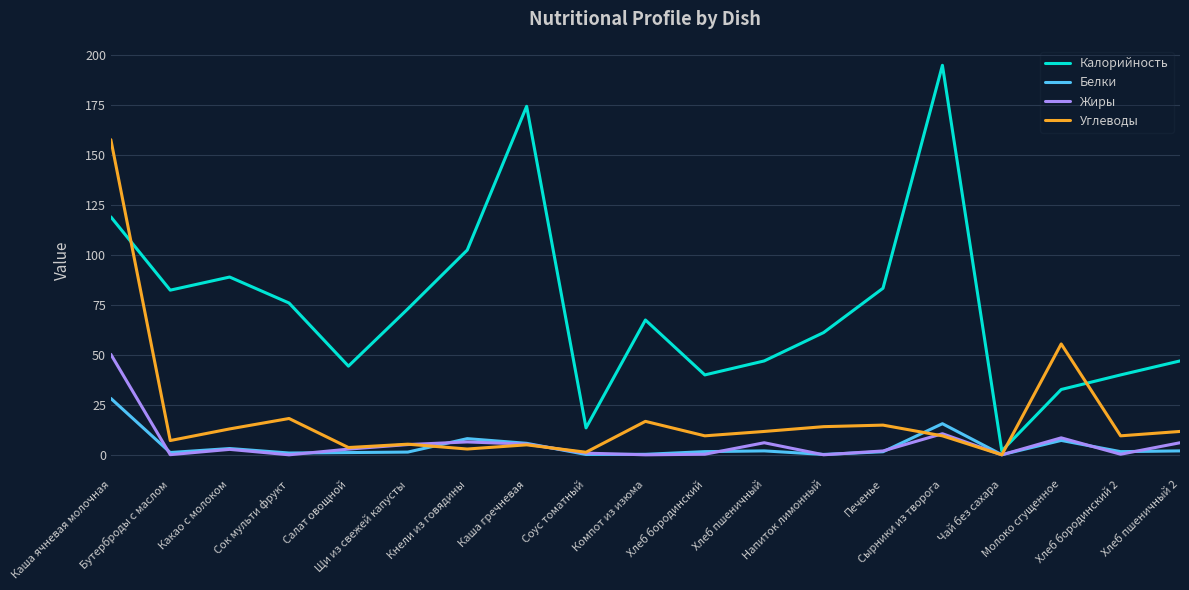

At which category does Жиры reach its first local valley?

Бутерброды с маслом